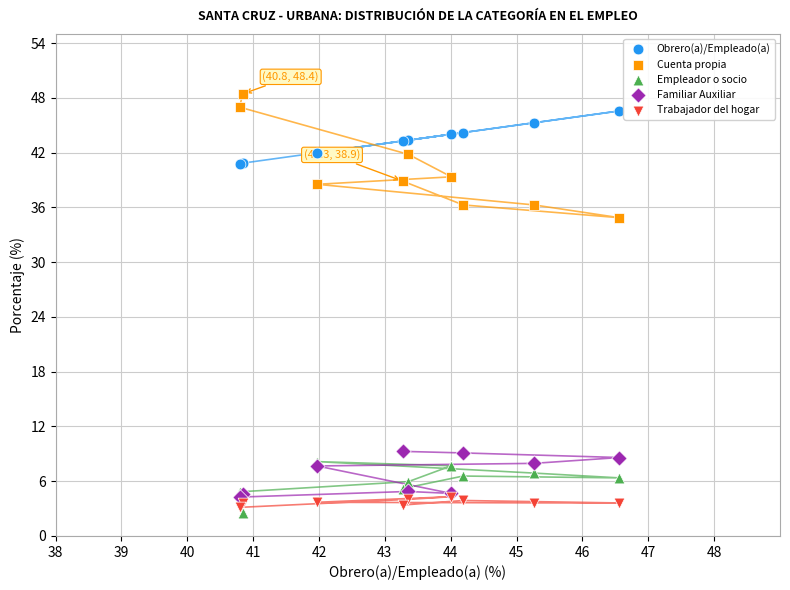

Across all series, what Y value is closest to 25?

34.9